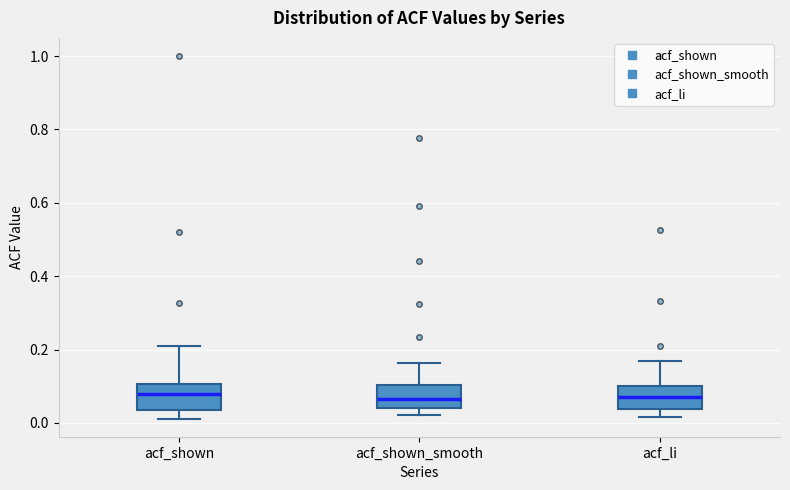

Reading left to right, read every box against the y-axis: the position of its median line, the range the box covers, and the ends of its whiskers. The values are not printed on the chart, so give them approximately, as read against the axis.

acf_shown: median 0.08, box 0.04 to 0.10, whiskers 0.02 to 0.20
acf_shown_smooth: median 0.06, box 0.04 to 0.10, whiskers 0.02 to 0.16
acf_li: median 0.08, box 0.04 to 0.10, whiskers 0.02 to 0.18